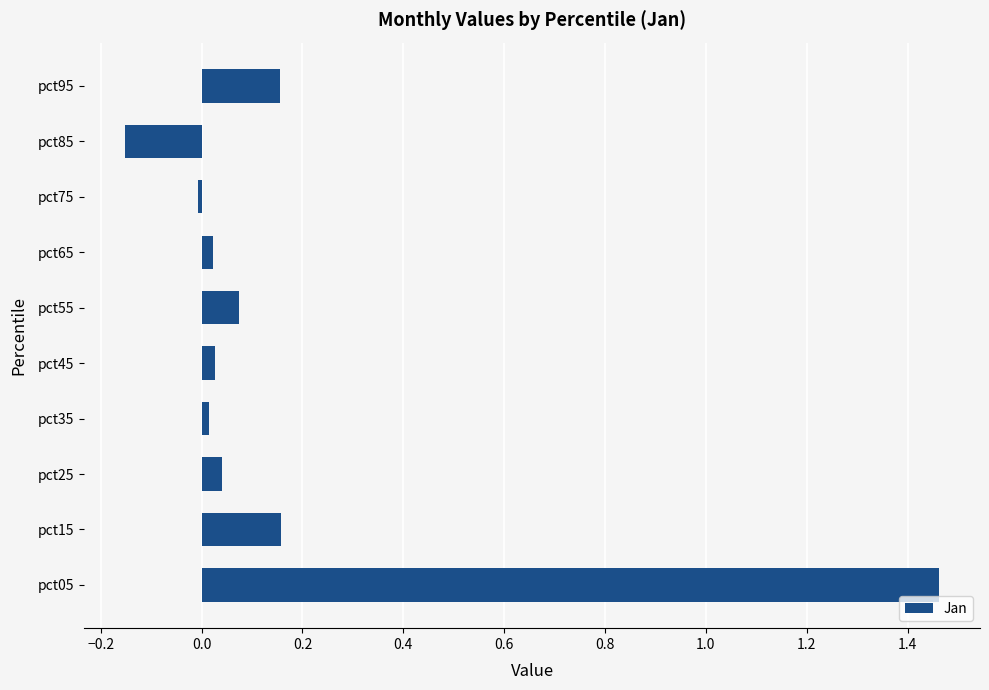

Does the chart contain any negative values?

Yes